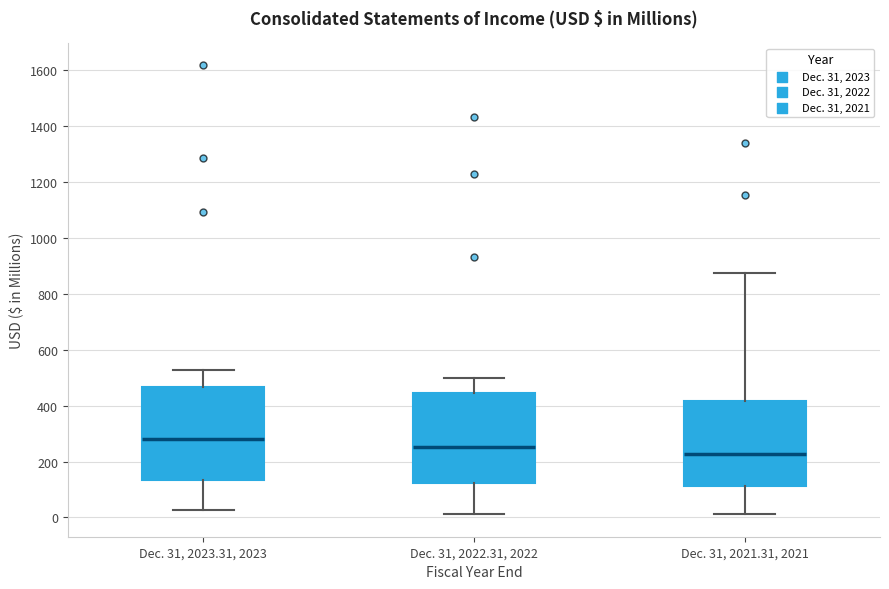

Where does the lower whisker of the box for Dec. 31, 2021.31, 2021 end on the y-axis? The values are not printed on the chart, so give them approximately, as read against the axis.

20